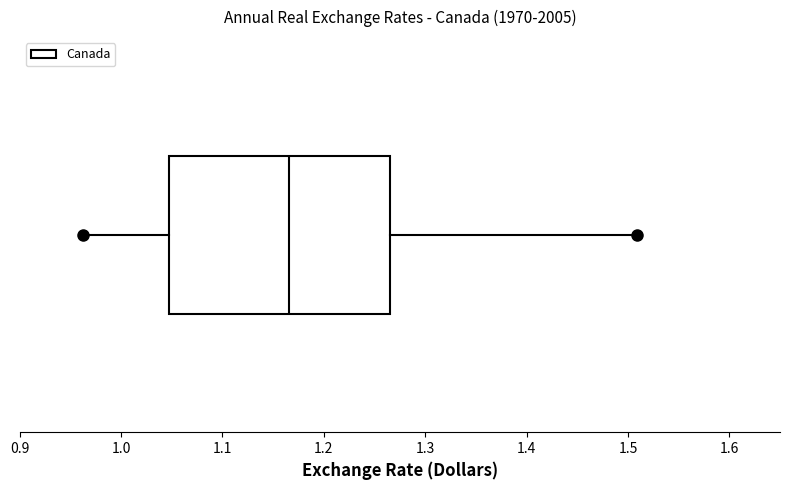

Read this box plot against the x-axis: the position of the median line, the range covered by the box, and the ends of both whiskers. The values are not printed on the chart, so give them approximately, as read against the axis.

median 1.17, box 1.05 to 1.26, whiskers 0.96 to 1.51